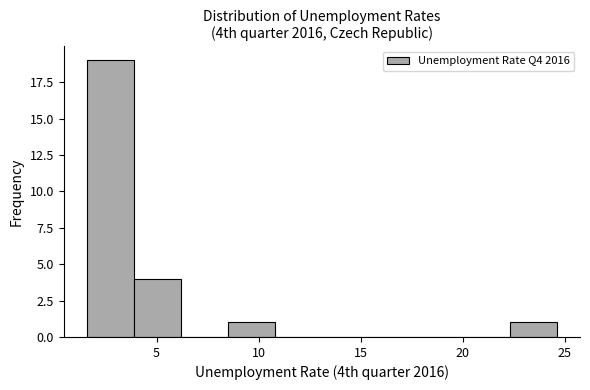

Reading left to right, list every bar in this chart as the range it spans on the x-axis followed by its height. Neither the bar edges nor the heights are printed on the chart, so give them approximately, as read against the axes.

1.6 to 3.9: 19
3.9 to 6.2: 4
6.2 to 8.5: 0
8.5 to 10.8: 1
10.8 to 13.1: 0
13.1 to 15.4: 0
15.4 to 17.7: 0
17.7 to 20.0: 0
20.0 to 22.3: 0
22.3 to 24.6: 1